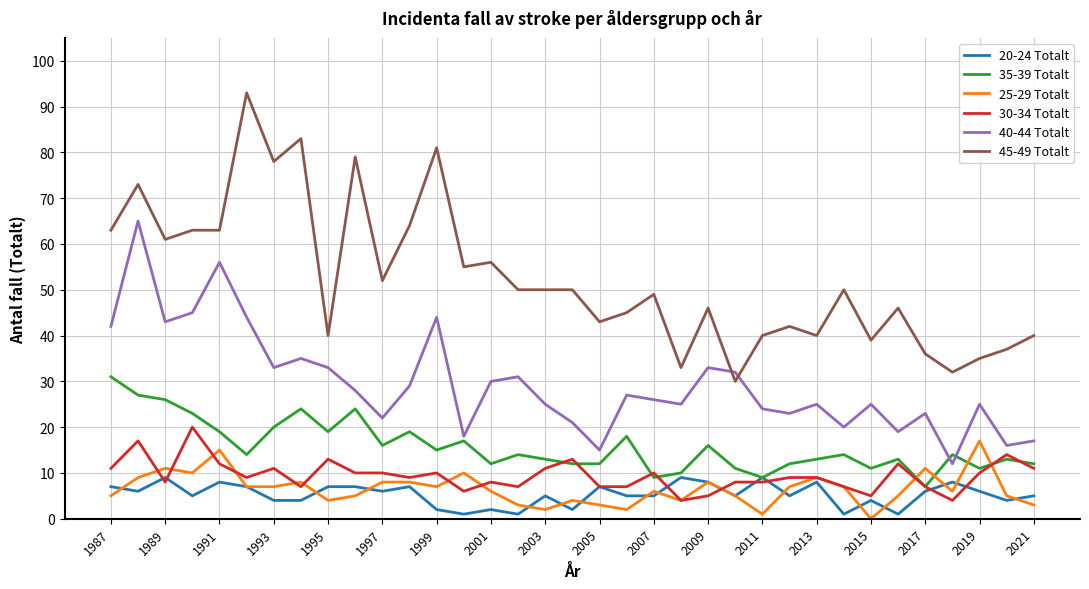

Which series has the largest range (max minus min)?

45-49 Totalt